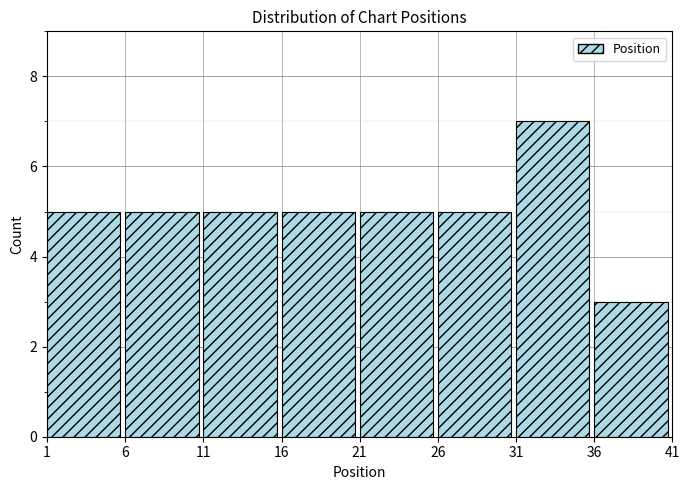

Reading left to right, transcribe this chart: for each bar, give the range it covers on the x-axis and its height. The values are not printed on the chart, so give them approximately, as read against the axis.

1 to 6: 5
6 to 11: 5
11 to 16: 5
16 to 21: 5
21 to 26: 5
26 to 31: 5
31 to 36: 7
36 to 41: 3